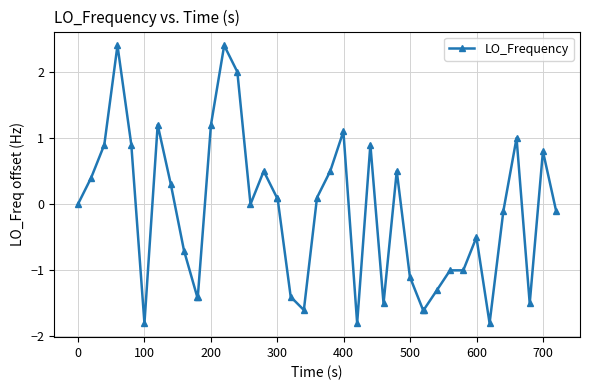

Is this an area chart (filled region under the line)?

No